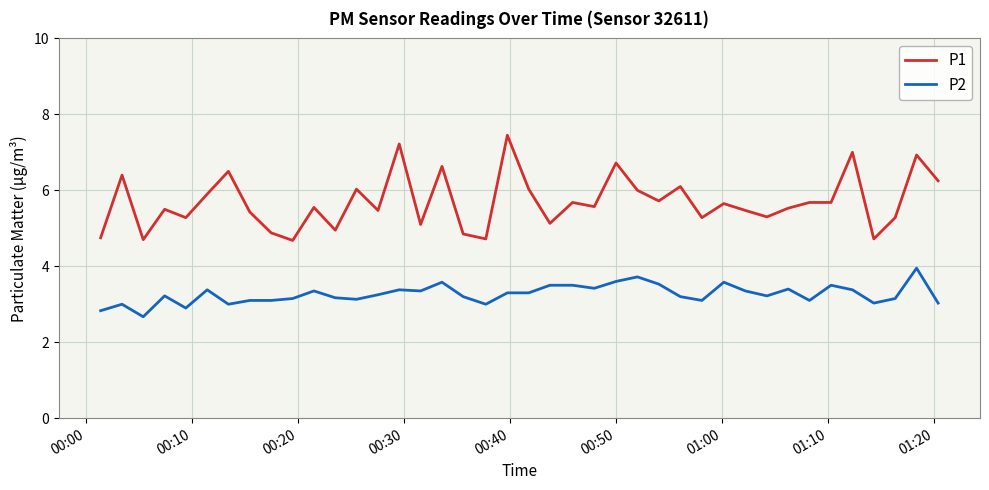

Rank the series by their average value, from highest to lowest.

P1, P2